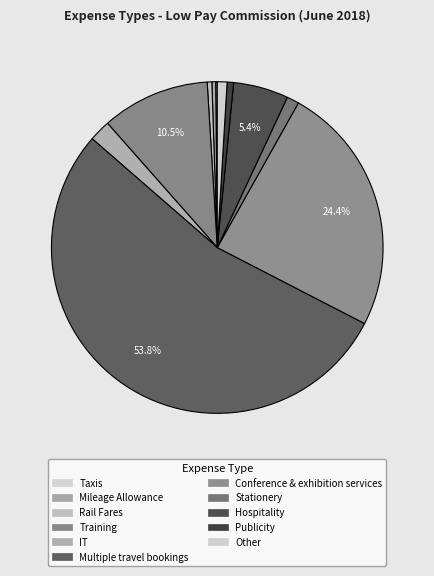

What is the ratio of the value at Conference & exhibition services to the value at Publicity?

38.8